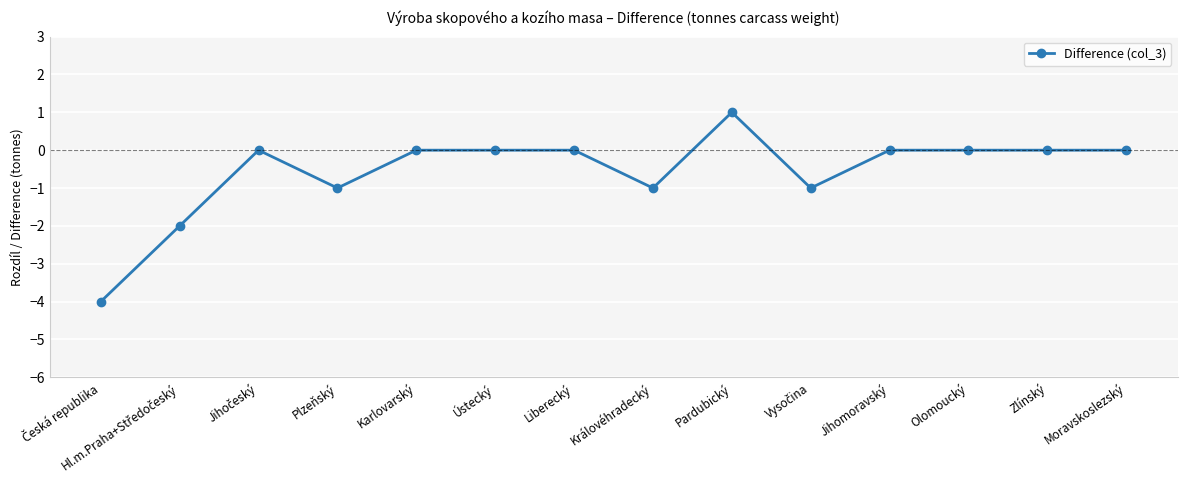

What is the minimum value shown in the chart?

-4